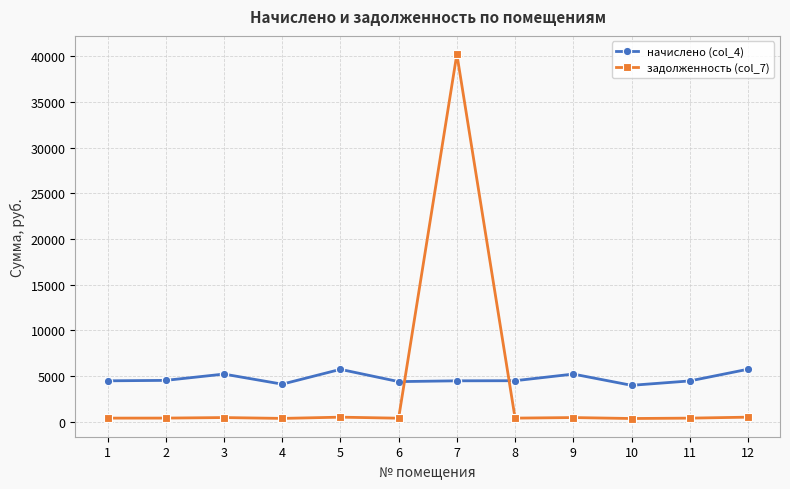

What is the minimum value for начислено (col_4)?

3964.4